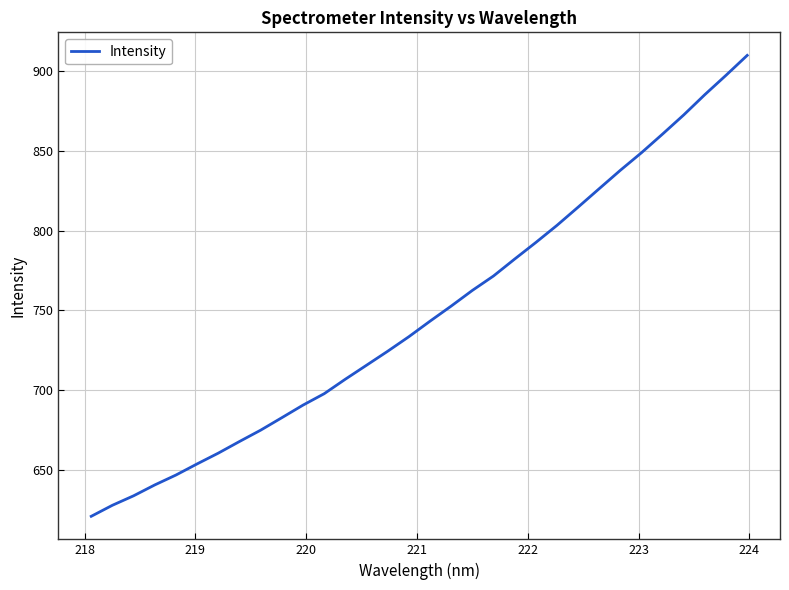

What is the minimum value shown in the chart?

620.8